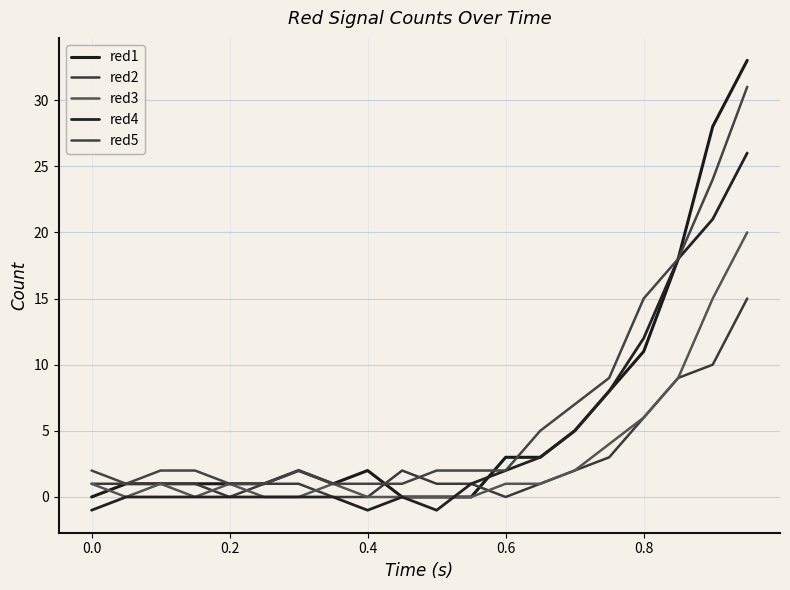

Is this an area chart (filled region under the line)?

No